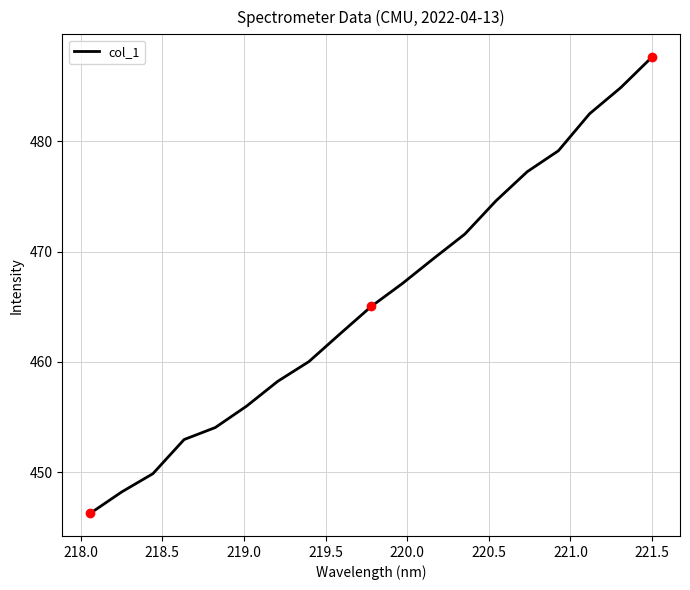

What is the maximum value shown in the chart?

487.6